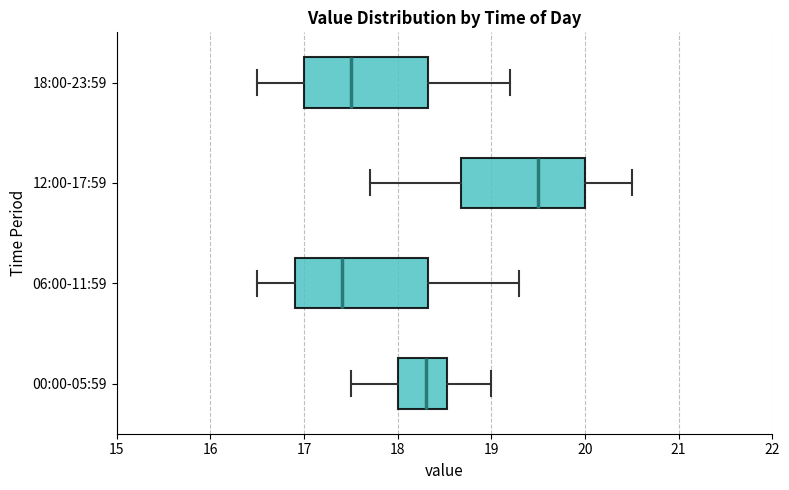

Which box is the widest, from its left edge to its right edge?

06:00-11:59